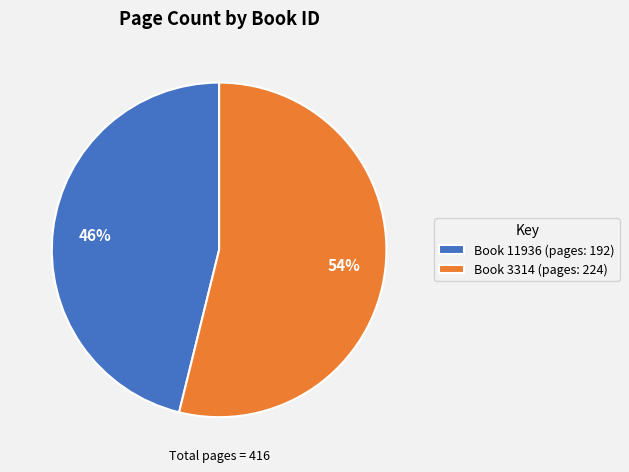

Count the number of slices in the pie.

2